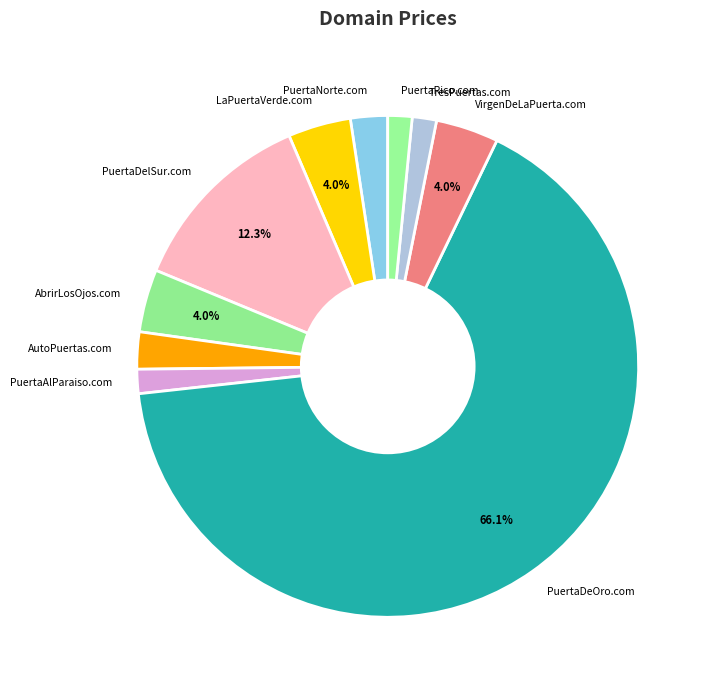

To the nearest percent, what percentage of the pie is AutoPuertas.com?

2%